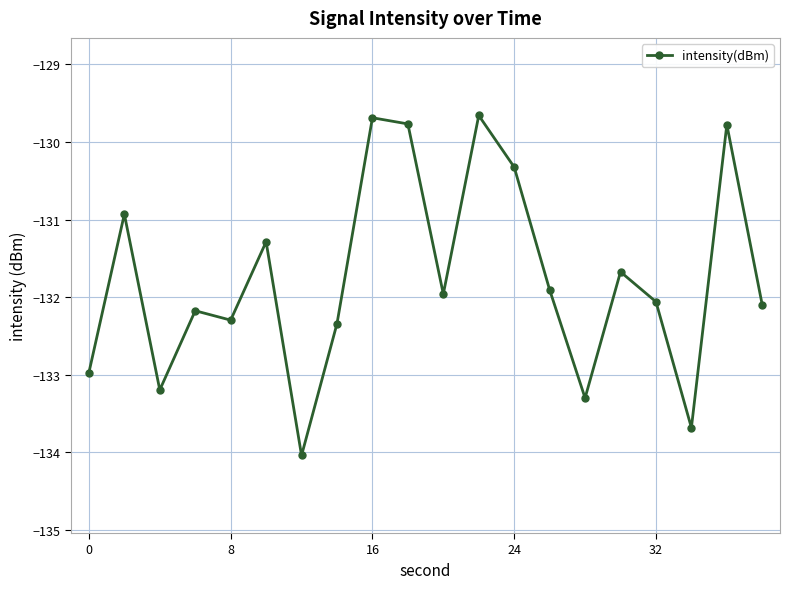

What is the greatest value displayed?

-129.7